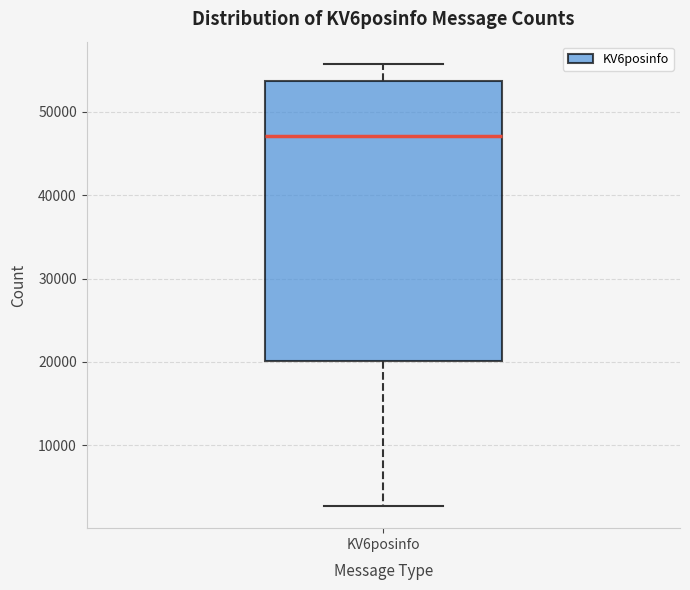

Transcribe this box plot: give where the median line is, the range the box spans, and where the two whiskers end, as read against the y-axis. The values are not printed on the chart, so give them approximately, as read against the axis.

median 47000, box 20000 to 54000, whiskers 3000 to 56000